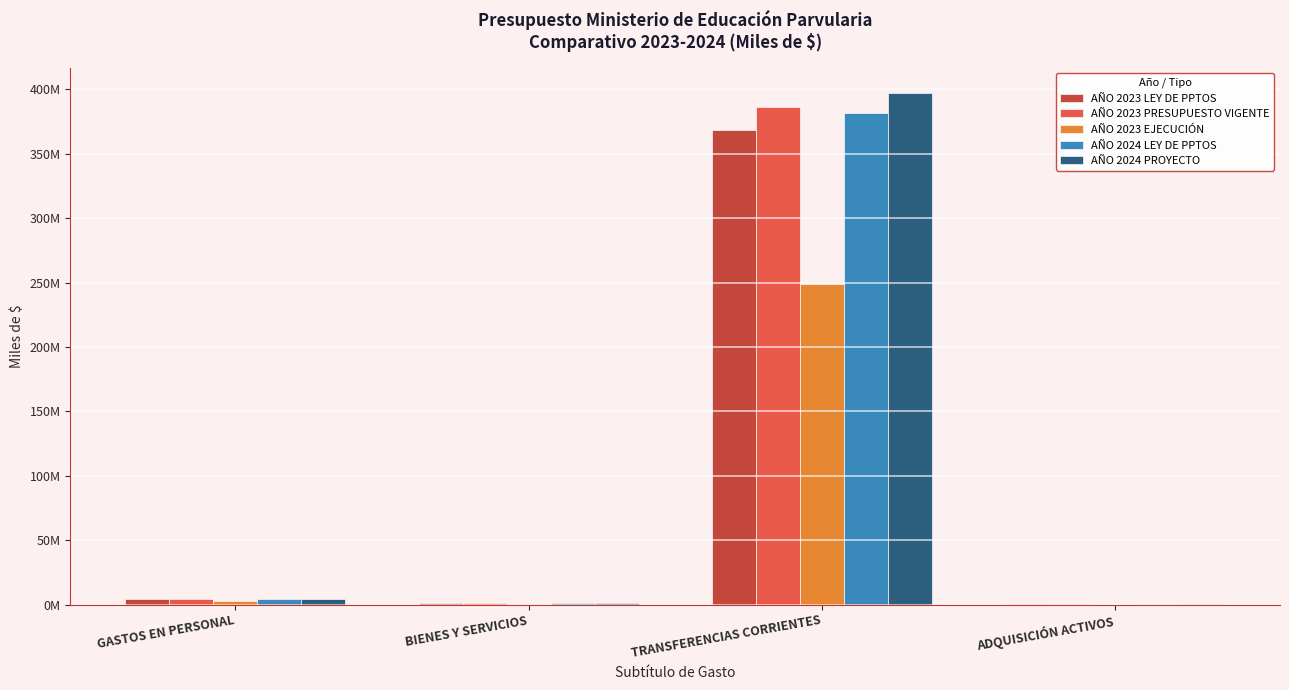

Reading left to right, list all the values displayed in this chart.

AÑO 2023 LEY DE PPTOS: GASTOS EN PERSONAL=4477366	BIENES Y SERVICIOS=885240	TRANSFERENCIAS CORRIENTES=368701896	ADQUISICIÓN ACTIVOS=77904
AÑO 2023 PRESUPUESTO VIGENTE: GASTOS EN PERSONAL=4262762	BIENES Y SERVICIOS=885240	TRANSFERENCIAS CORRIENTES=386544286	ADQUISICIÓN ACTIVOS=77904
AÑO 2023 EJECUCIÓN: GASTOS EN PERSONAL=2636375	BIENES Y SERVICIOS=575495	TRANSFERENCIAS CORRIENTES=249209436	ADQUISICIÓN ACTIVOS=13890
AÑO 2024 LEY DE PPTOS: GASTOS EN PERSONAL=4634075	BIENES Y SERVICIOS=916223	TRANSFERENCIAS CORRIENTES=381606464	ADQUISICIÓN ACTIVOS=80630
AÑO 2024 PROYECTO: GASTOS EN PERSONAL=4681759	BIENES Y SERVICIOS=1004198	TRANSFERENCIAS CORRIENTES=397039619	ADQUISICIÓN ACTIVOS=70209